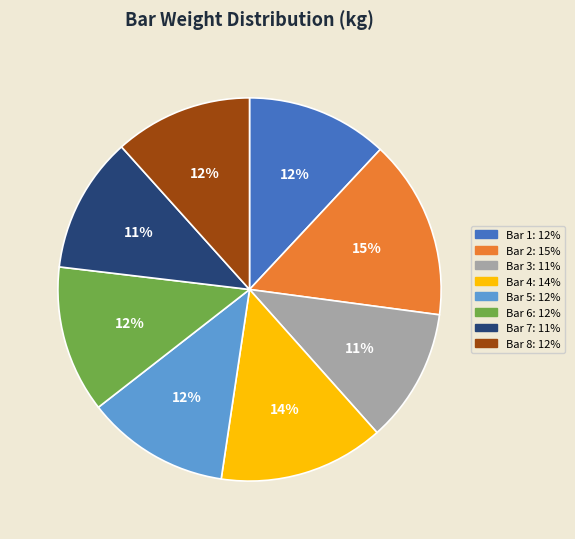

What is the largest slice in the pie chart?

Bar 2